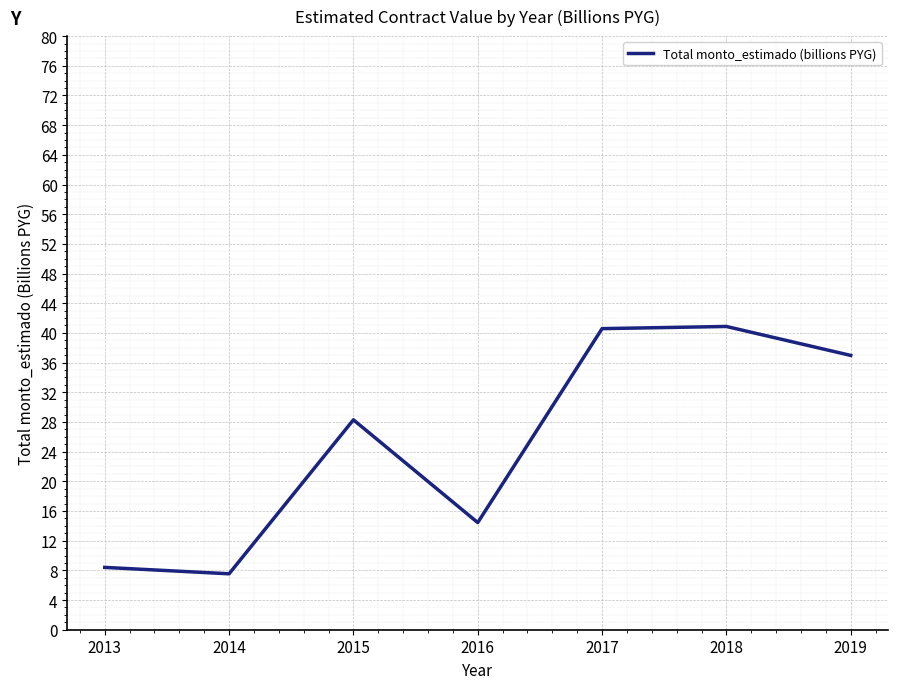

What is the difference between the maximum and minimum values?

33.3